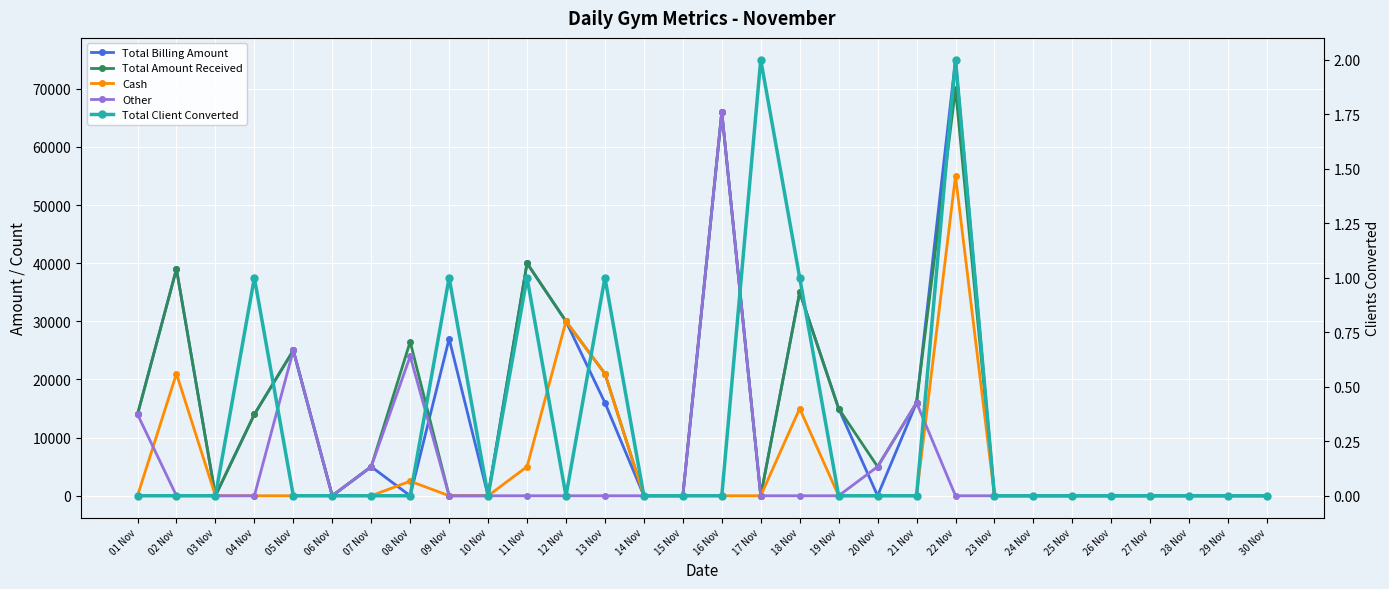

True or false: Other and Total Amount Received intersect in this chart.

False